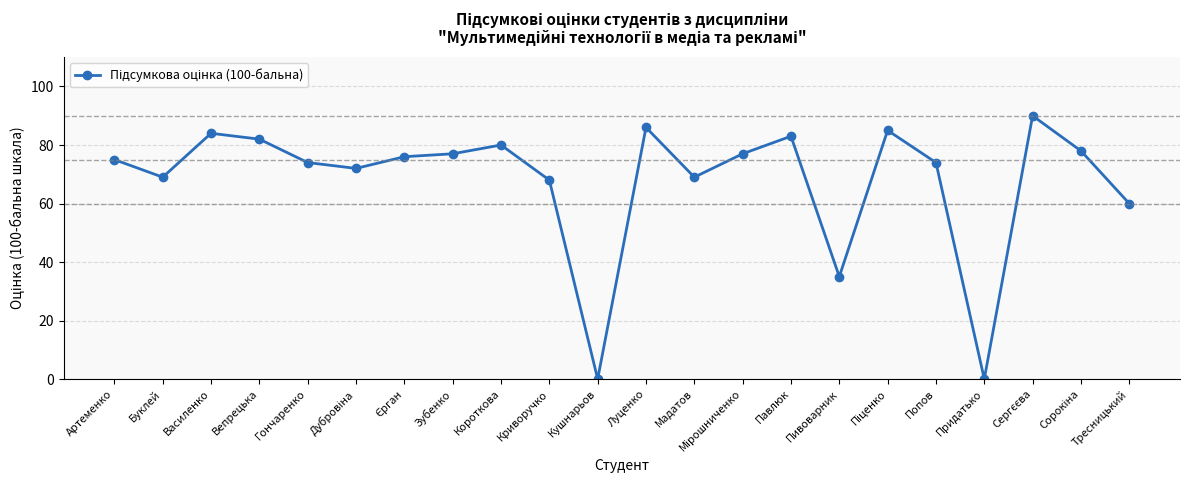

What is the label of the 5th point from the right?

Попов